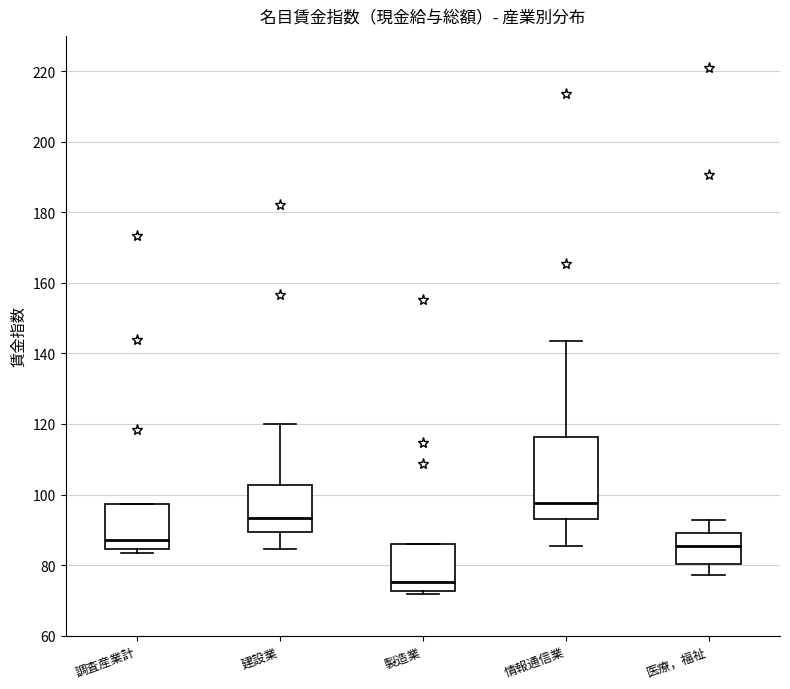

Reading left to right, read every box against the y-axis: the position of its median line, the range the box covers, and the ends of its whiskers. The values are not printed on the chart, so give them approximately, as read against the axis.

調査産業計: median 88, box 84 to 98, whiskers 84 (just below the box's lower edge) to 98
建設業: median 94, box 90 to 102, whiskers 84 to 120
製造業: median 76, box 72 to 86, whiskers 72 (just below the box's lower edge) to 86
情報通信業: median 98, box 94 to 116, whiskers 86 to 144
医療，福祉: median 86, box 80 to 90, whiskers 78 to 92